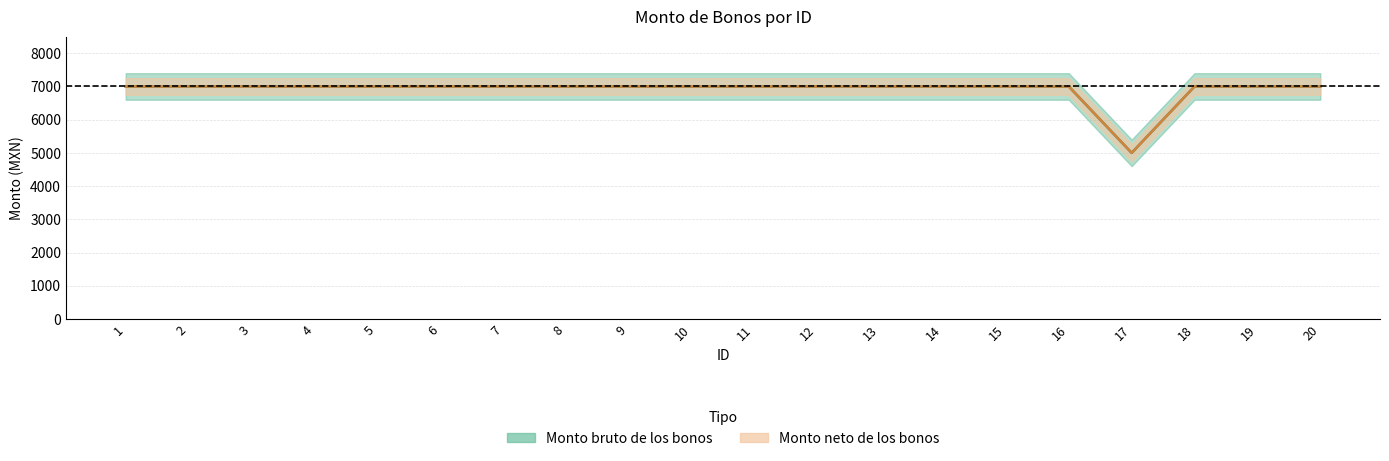

What is the value of the Monto bruto de los bonos point at the 5th from the left?

7000